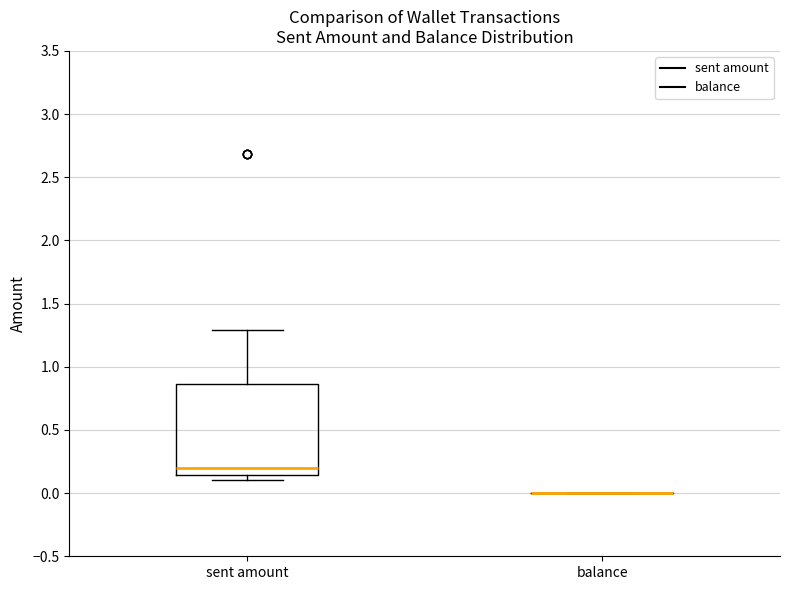

Reading left to right, read every box against the y-axis: the position of its median line, the range the box covers, and the ends of its whiskers. The values are not printed on the chart, so give them approximately, as read against the axis.

sent amount: median 0.20, box 0.15 to 0.85, whiskers 0.10 to 1.30
balance: box collapsed to a line at 0.00, whiskers 0.00 to 0.00